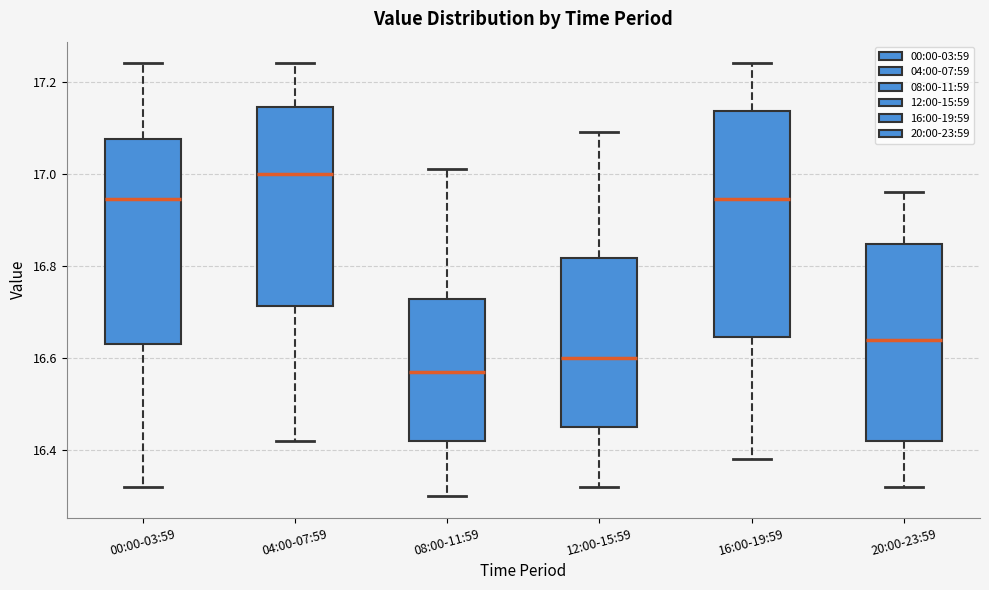

Which box's median line is the highest?

04:00-07:59